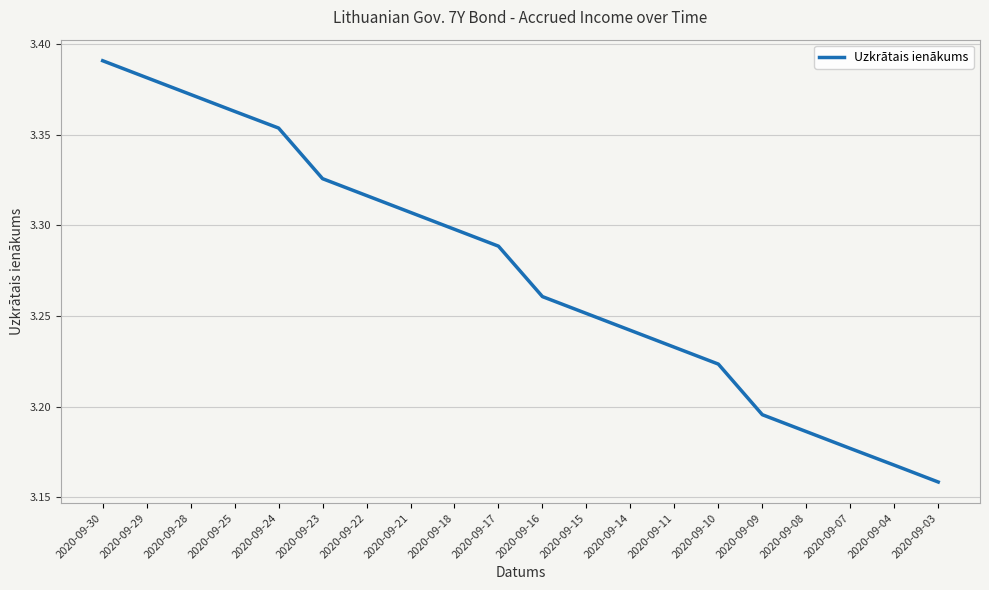

True or false: the data shows 1.6 at 2020-09-18.

False